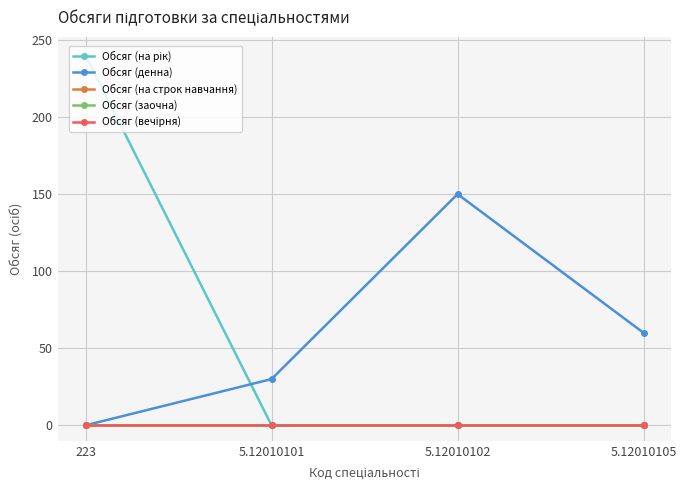

What is the total value across all series at 5.12010102?

150